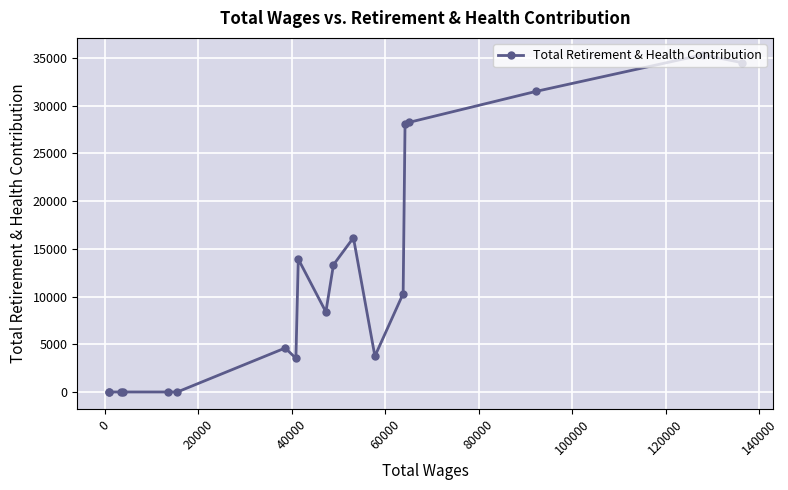

What is the sum of all values?

231779